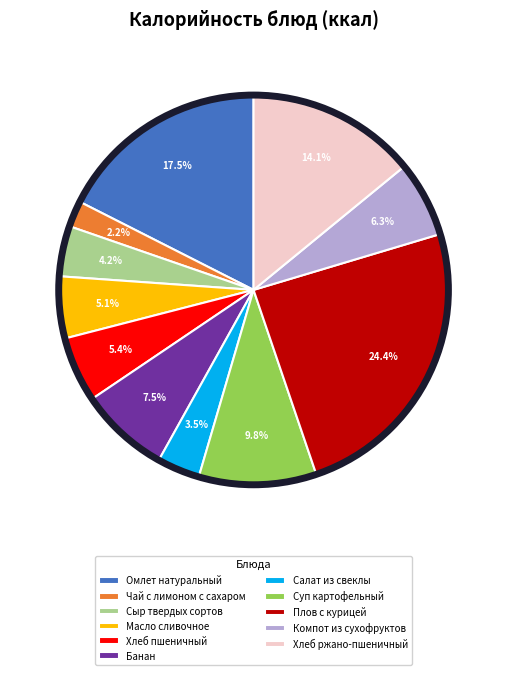

How many segments does this pie chart have?

11